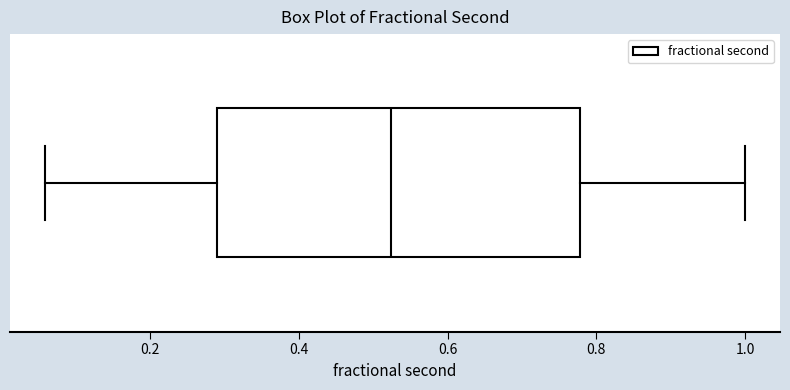

Read this box plot against the x-axis: the position of the median line, the range covered by the box, and the ends of both whiskers. The values are not printed on the chart, so give them approximately, as read against the axis.

median 0.52, box 0.28 to 0.78, whiskers 0.06 to 1.00